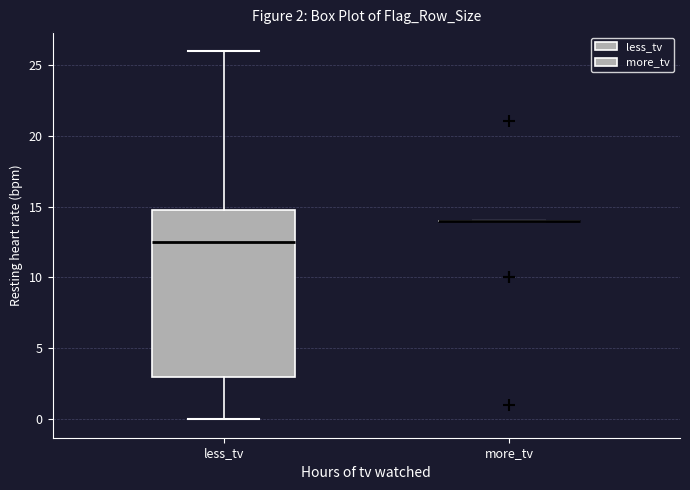

Comparing the boxes themselves (not the whiskers), which one is the tallest?

less_tv